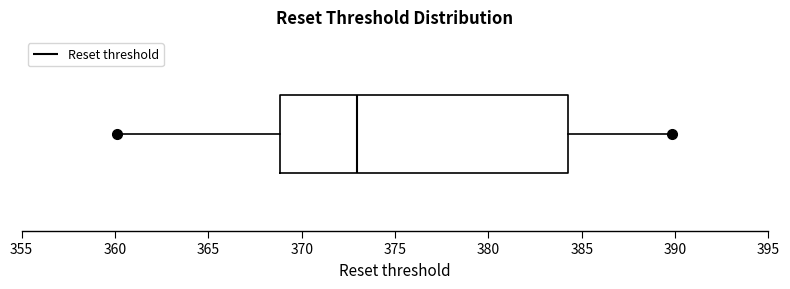

Where is the left edge of the box on the x-axis? The values are not printed on the chart, so give them approximately, as read against the axis.

369.0